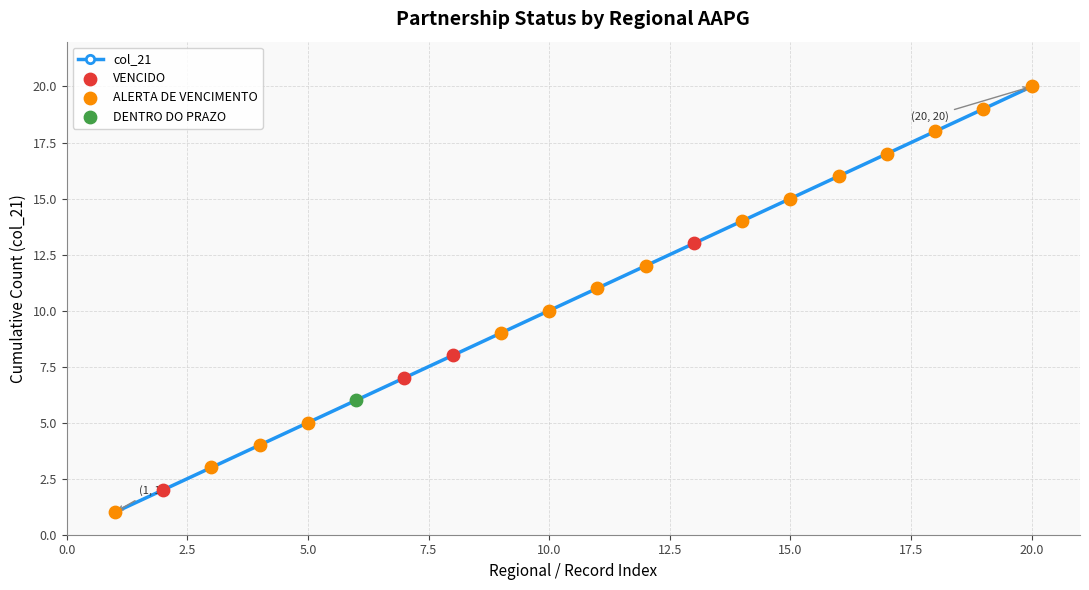

What is the maximum value shown in the chart?

20